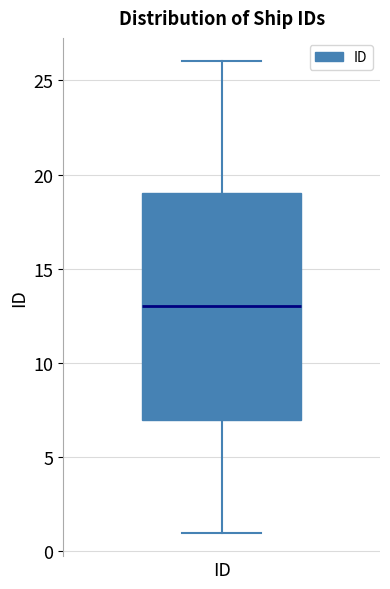

Transcribe this box plot: give where the median line is, the range the box spans, and where the two whiskers end, as read against the y-axis. The values are not printed on the chart, so give them approximately, as read against the axis.

median 13, box 7 to 19, whiskers 1 to 26